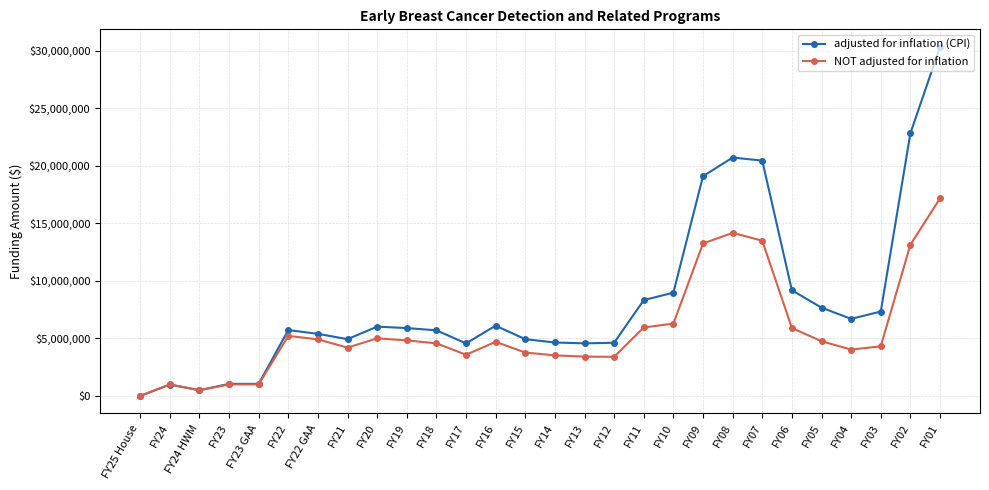

Is this an area chart (filled region under the line)?

No